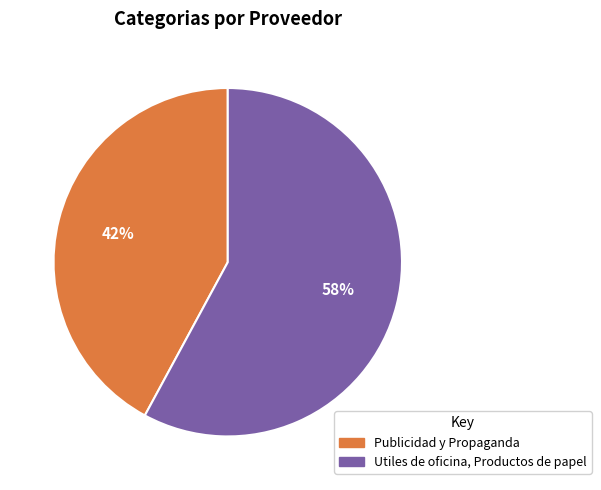

Which has a higher value, Utiles de oficina, Productos de papel or Publicidad y Propaganda?

Utiles de oficina, Productos de papel